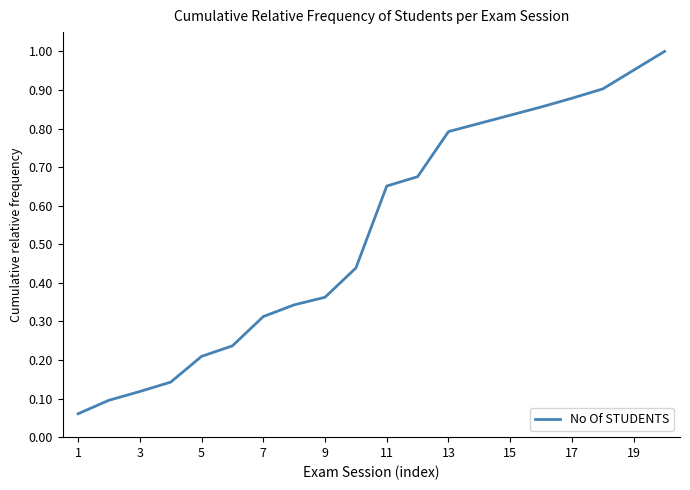

The chart shows a value of 0.3 at 11. True or false?

False